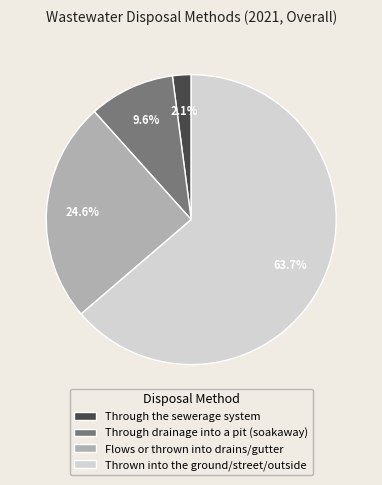

To the nearest percent, what portion does Thrown into the ground/street/outside represent?

64%